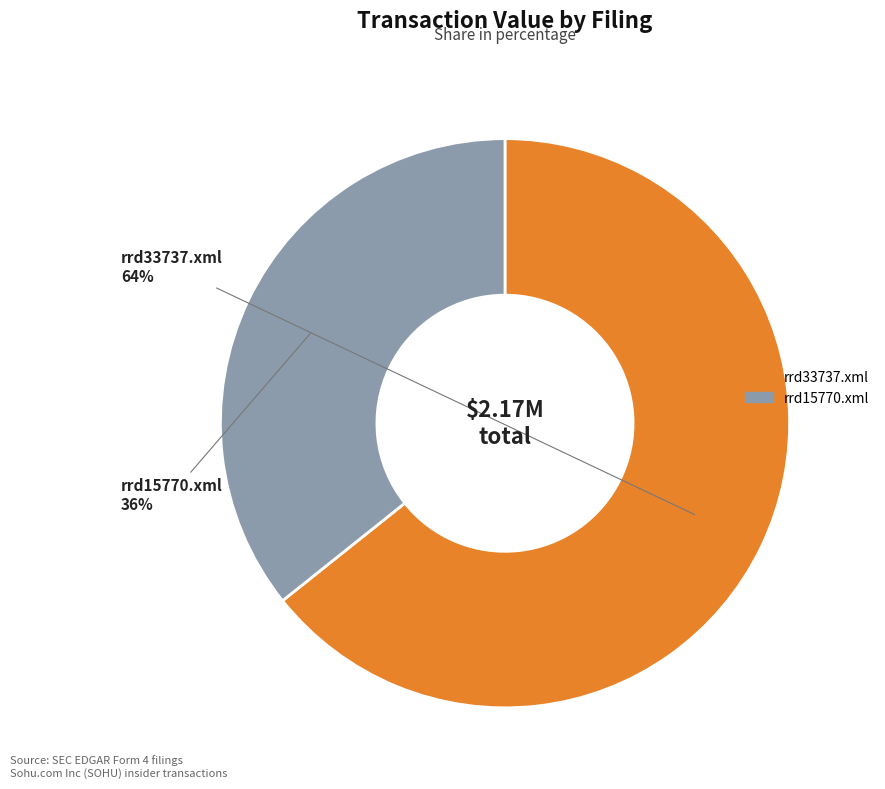

Is rrd33737.xml the majority of the pie?

Yes